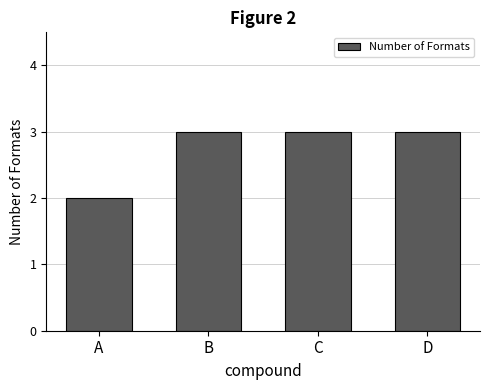

At which category does the chart reach its minimum across all series?

A